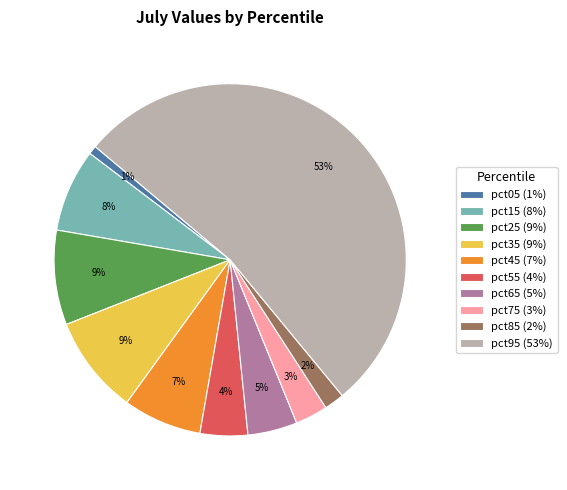

What is the largest slice in the pie chart?

pct95